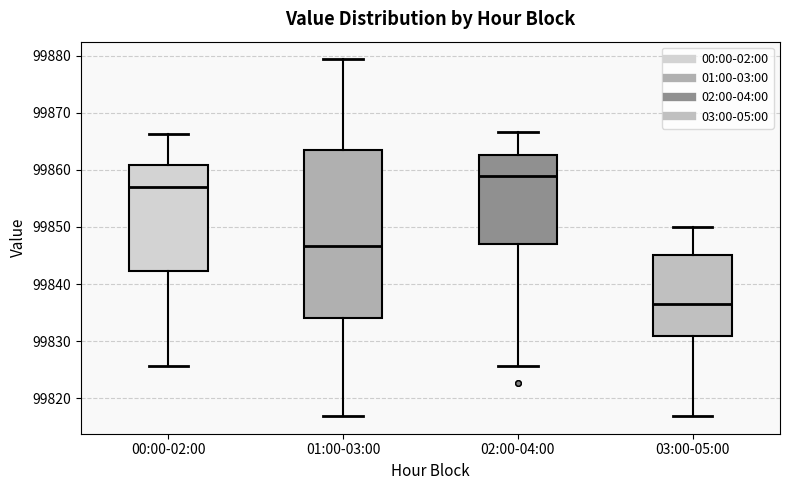

Reading left to right, transcribe this box plot: for each box, give where its median line is, the range the box spans, and where its two whiskers end, as read against the y-axis. The values are not printed on the chart, so give them approximately, as read against the axis.

00:00-02:00: median 99857, box 99842 to 99861, whiskers 99826 to 99866
01:00-03:00: median 99847, box 99834 to 99863, whiskers 99817 to 99879
02:00-04:00: median 99859, box 99847 to 99863, whiskers 99826 to 99867
03:00-05:00: median 99836, box 99831 to 99845, whiskers 99817 to 99850